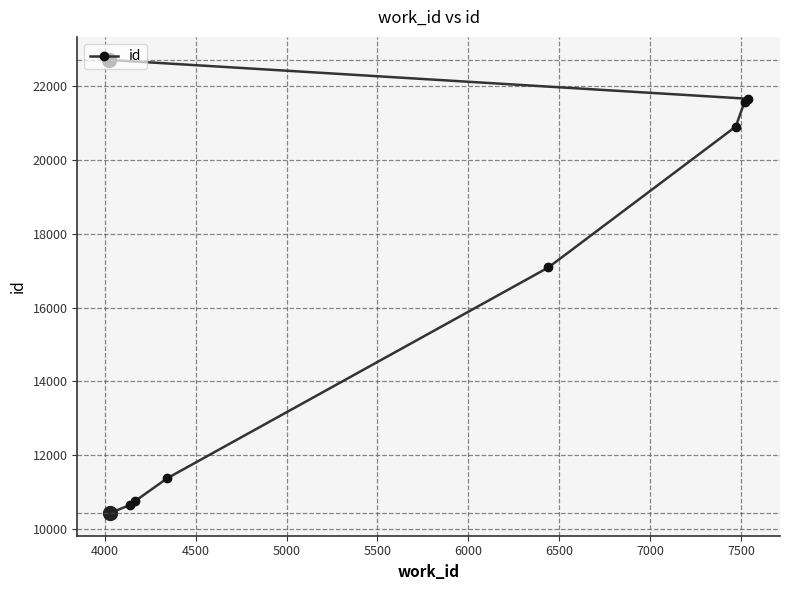

Between 6500 and 7000, which is larger?

7000